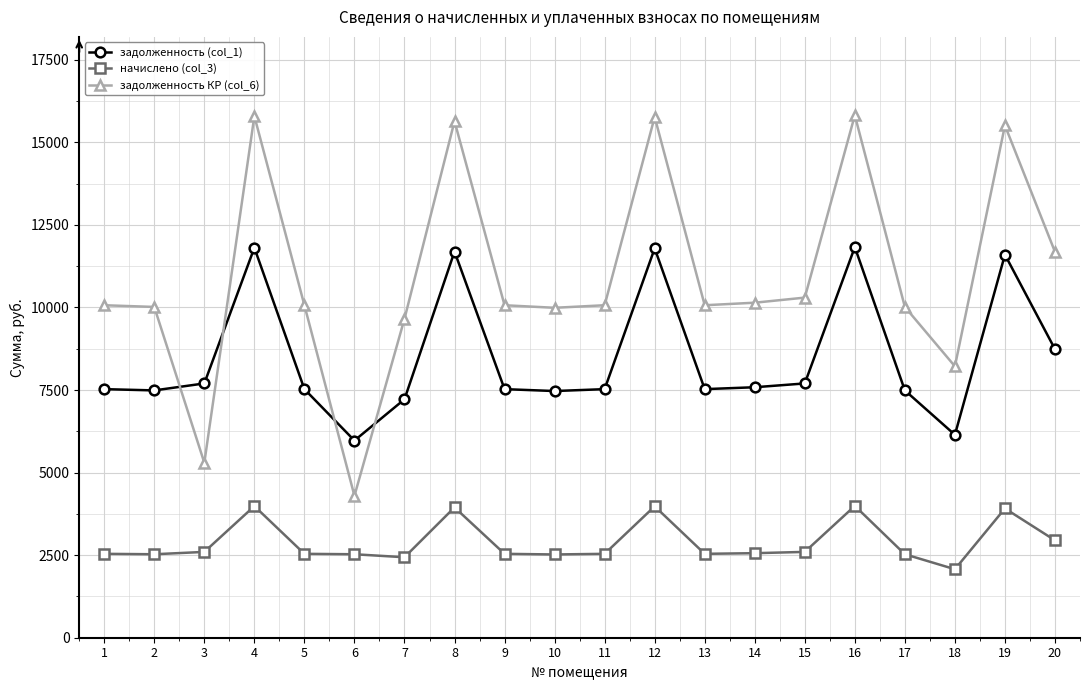

True or false: начислено (col_3) has a value of 2527.2 at 17.

True